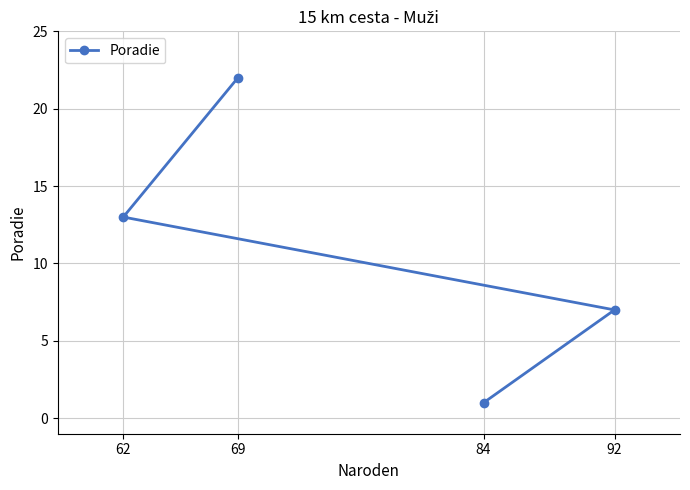

What is the value of the 4th point from the left?

7